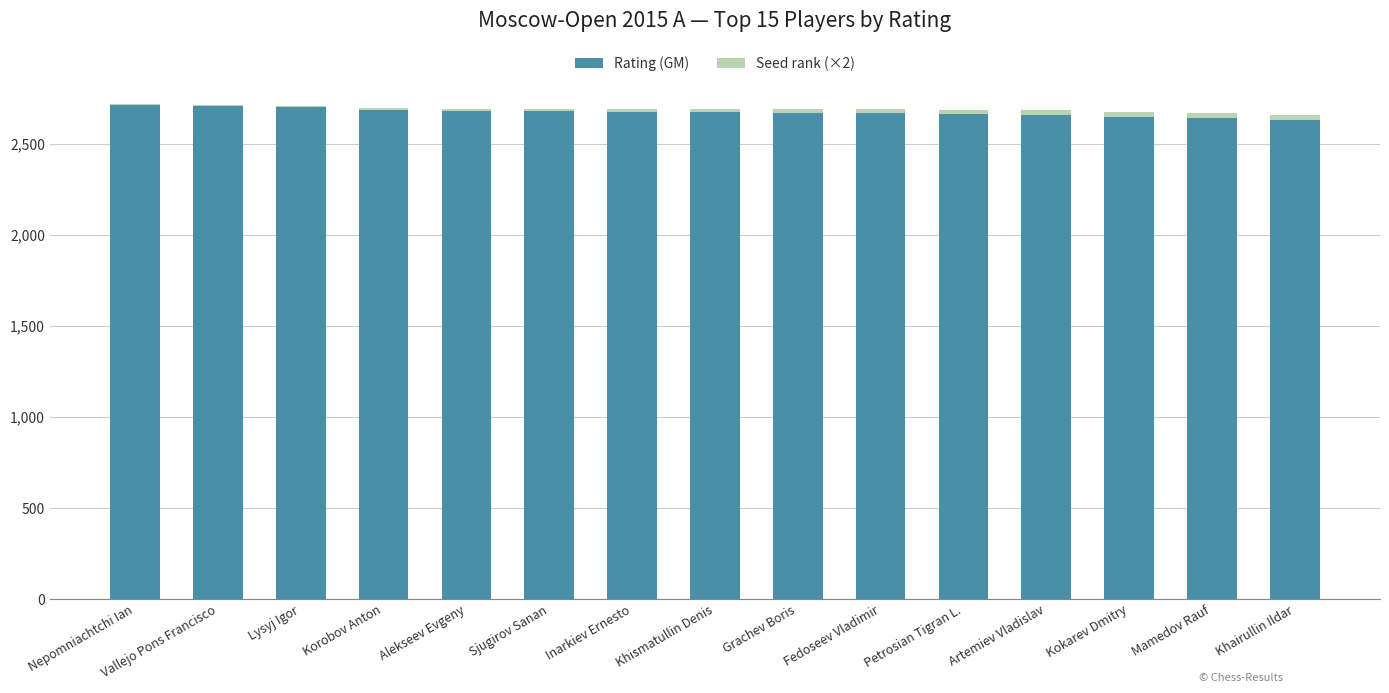

True or false: Rating (GM) has a value of 4160 at Sjugirov Sanan.

False